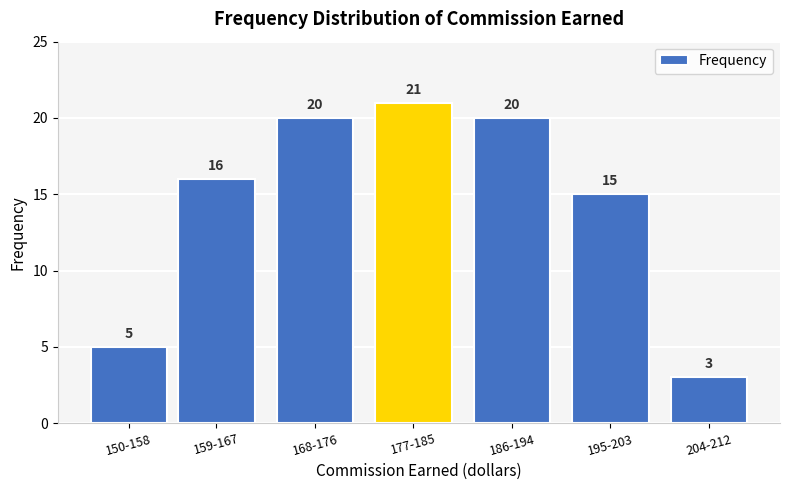

Reading left to right, what are all the values shown in this chart?

150-158=5	159-167=16	168-176=20	177-185=21	186-194=20	195-203=15	204-212=3